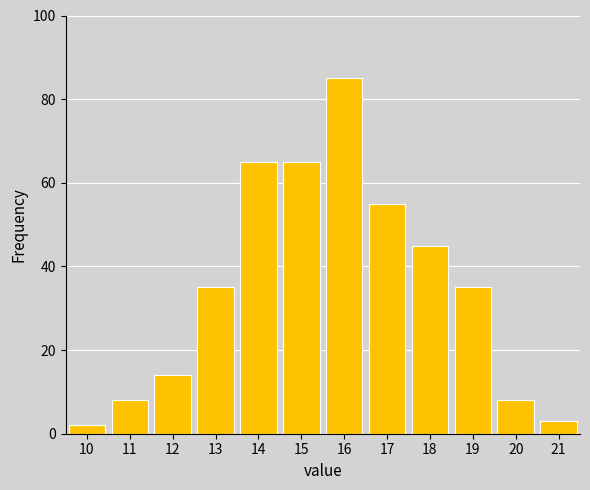

Reading right to left, extract all data points from this chart.

21=3	20=8	19=35	18=45	17=55	16=85	15=65	14=65	13=35	12=14	11=8	10=2